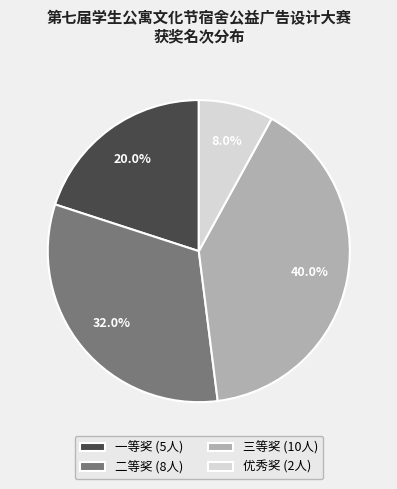

Do 一等奖 and 二等奖 together represent more than half of the pie?

Yes